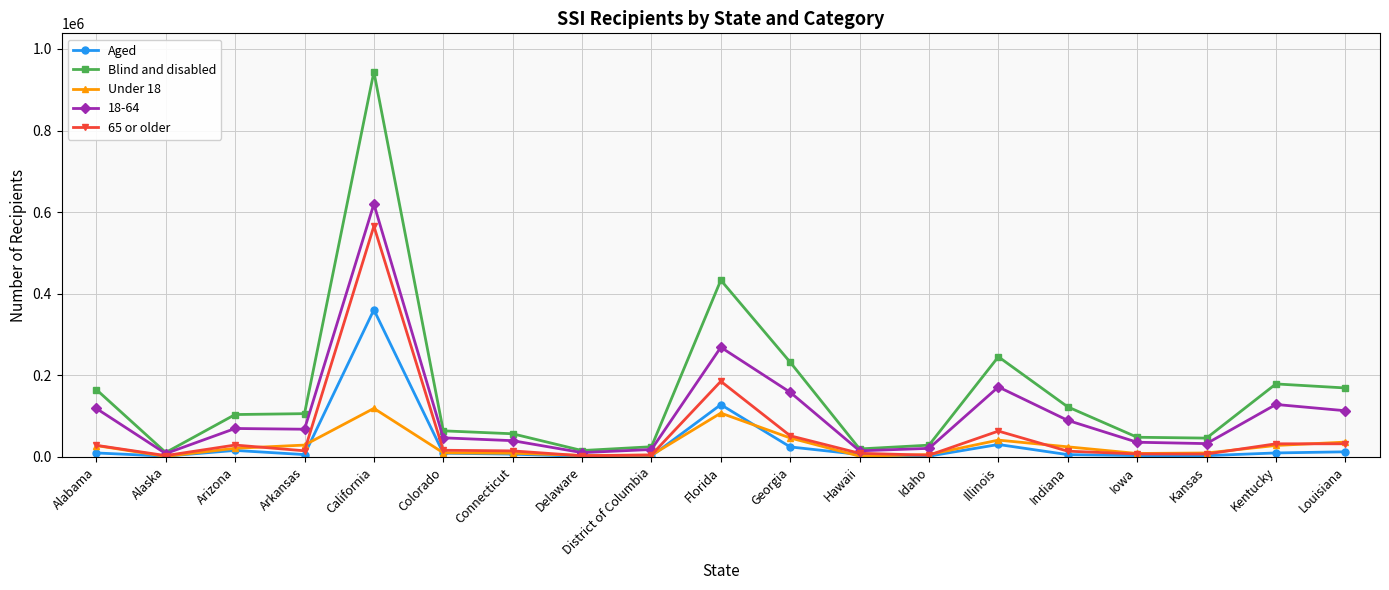

True or false: Aged has more than 0 points higher than both neighbors.

True